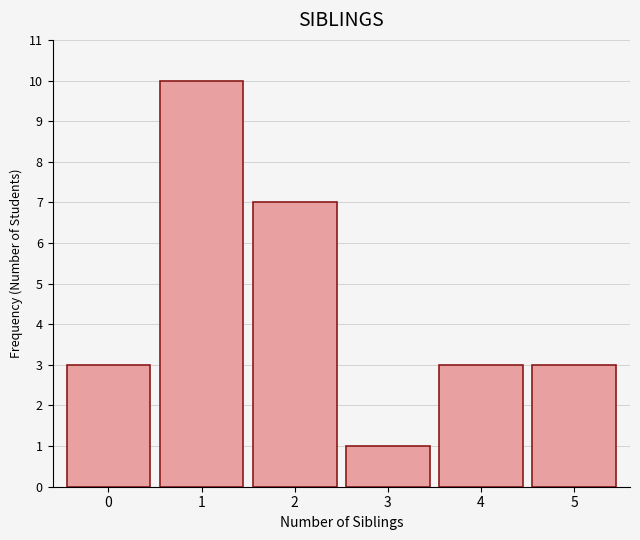

Reading left to right, list all the values displayed in this chart.

0=3	1=10	2=7	3=1	4=3	5=3